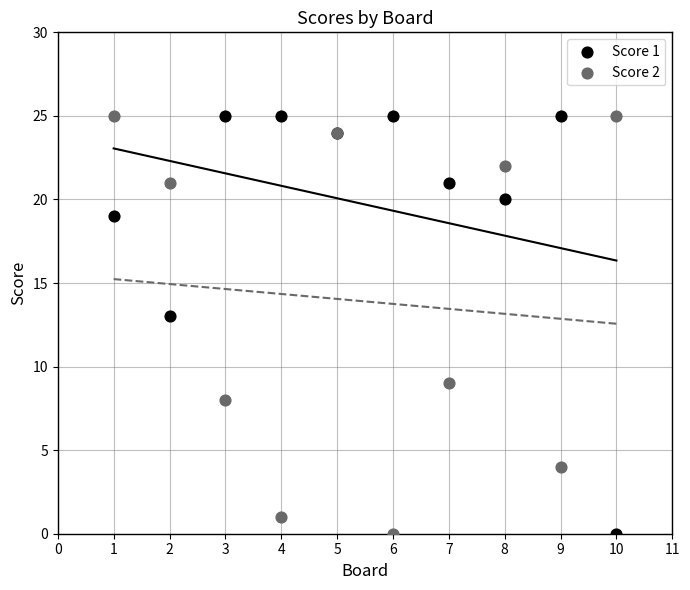

In the Score 2 series, what Y value is closest to 12?

9